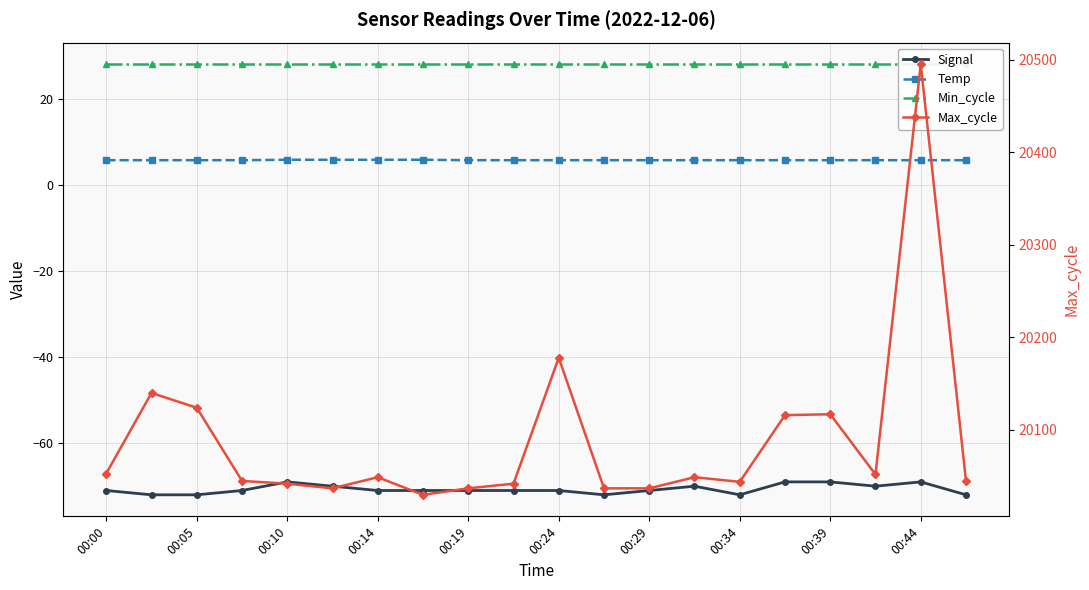

In Signal, how many points are higher than both neighbors (excluding endpoints)?

3